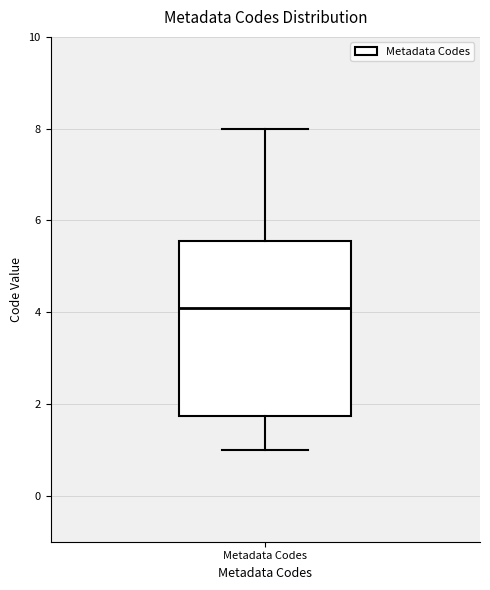

Read this box plot against the y-axis: the position of the median line, the range covered by the box, and the ends of both whiskers. The values are not printed on the chart, so give them approximately, as read against the axis.

median 4.2, box 1.8 to 5.6, whiskers 1.0 to 8.0